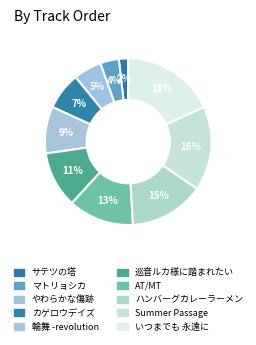

Which category has the biggest portion of the pie?

いつまでも 永遠に